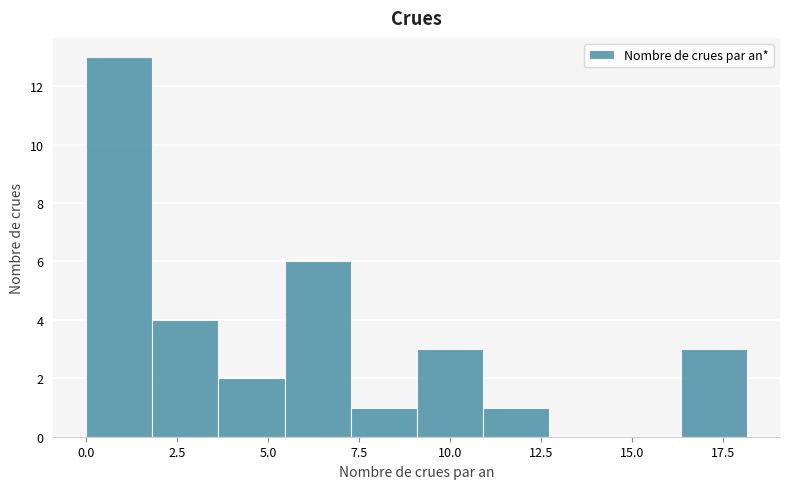

Read against the x-axis, roughly where is the centre of the tallest bar?

1.0